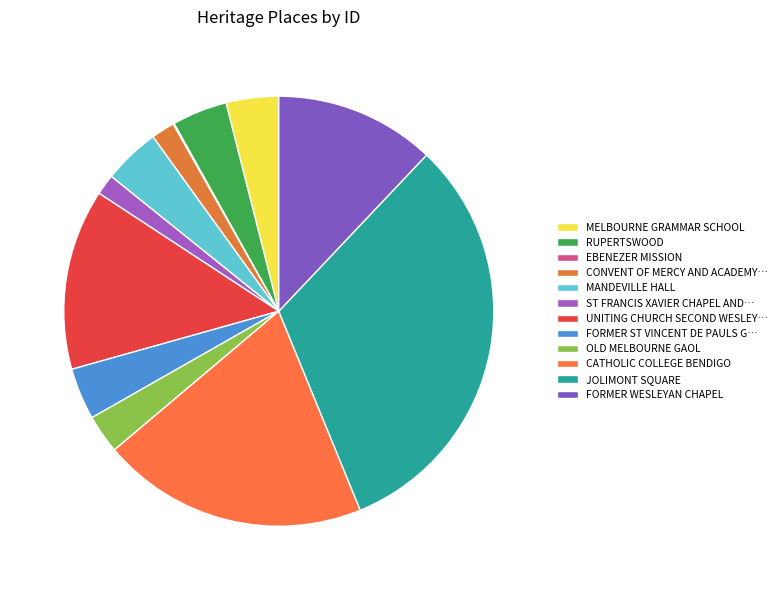

To the nearest percent, what percentage of the pie is FORMER WESLEYAN CHAPEL?

12%